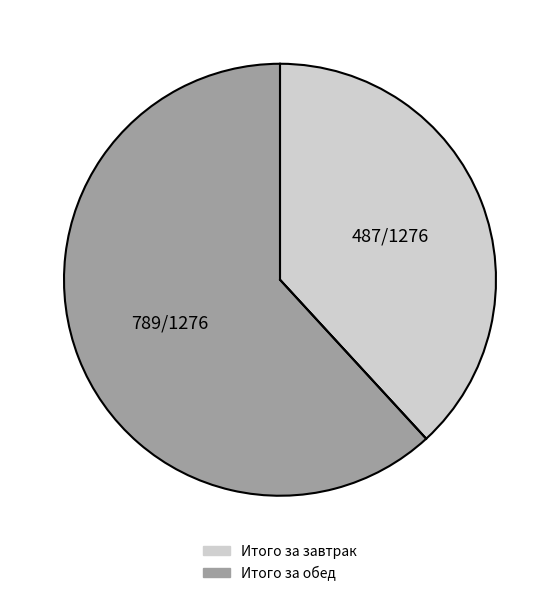

Do Итого за обед and Итого за завтрак together represent more than half of the pie?

Yes